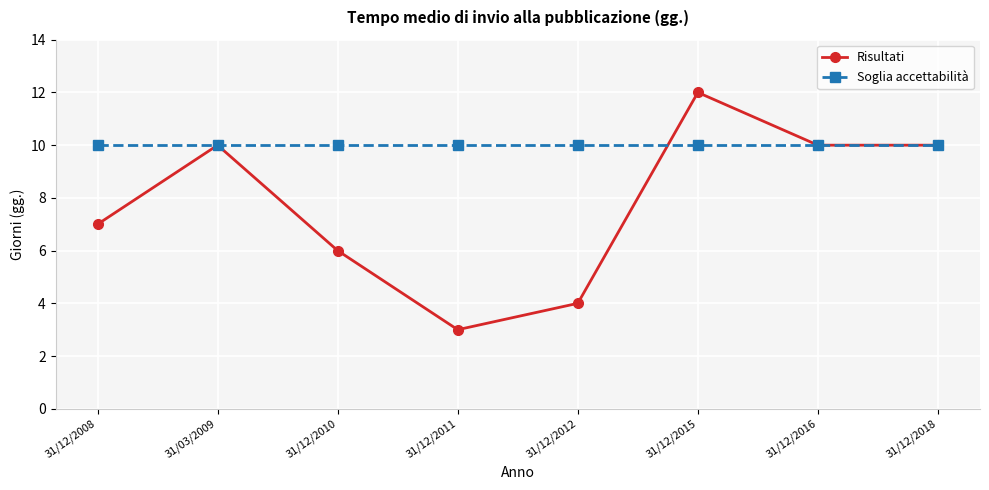

Is the value of Risultati at 31/12/2012 greater than the value of Soglia accettabilità at 31/12/2008?

No